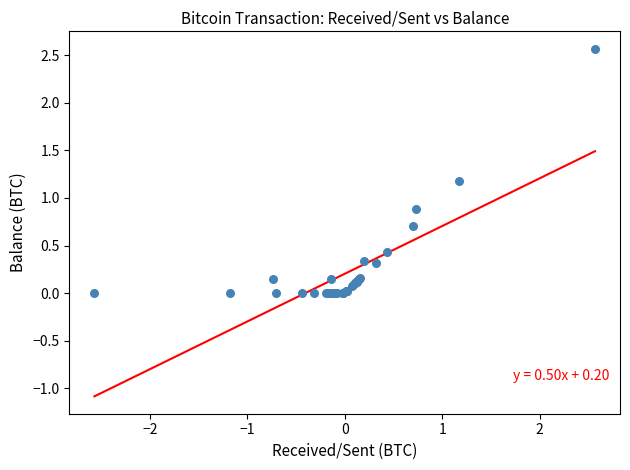

What Y value in the scatter plot is closest to 1?

0.9